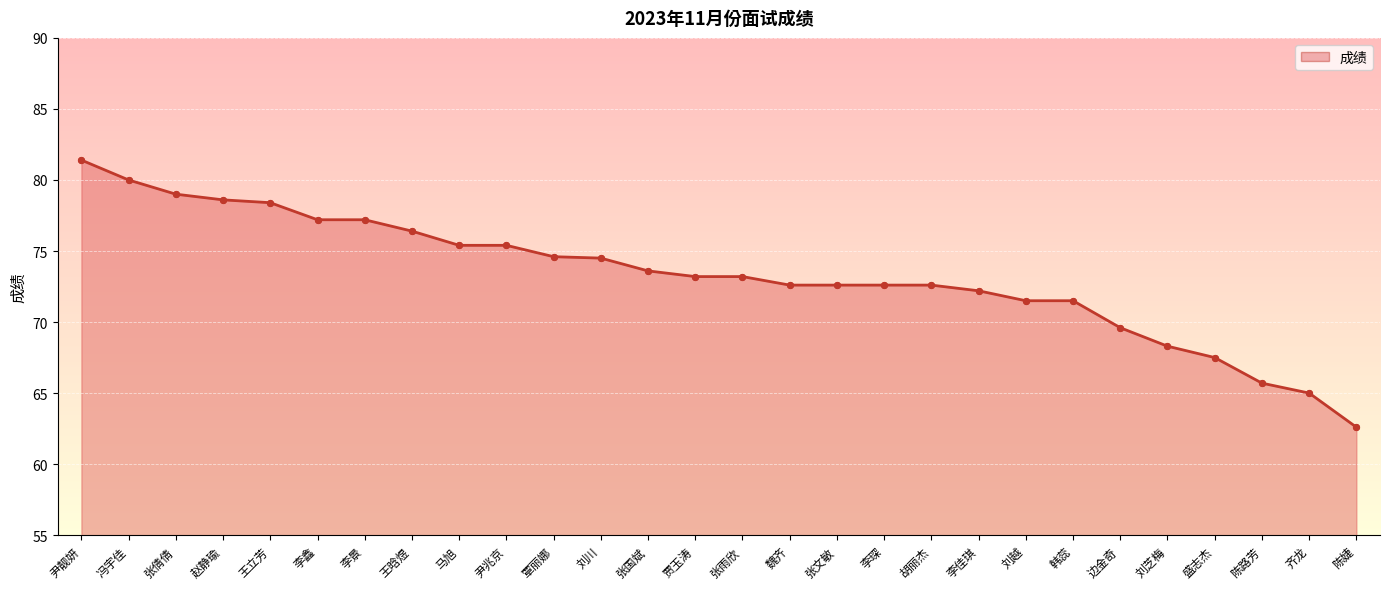

What is the change in value from 冯宇佳 to 尹兆京?

-4.6